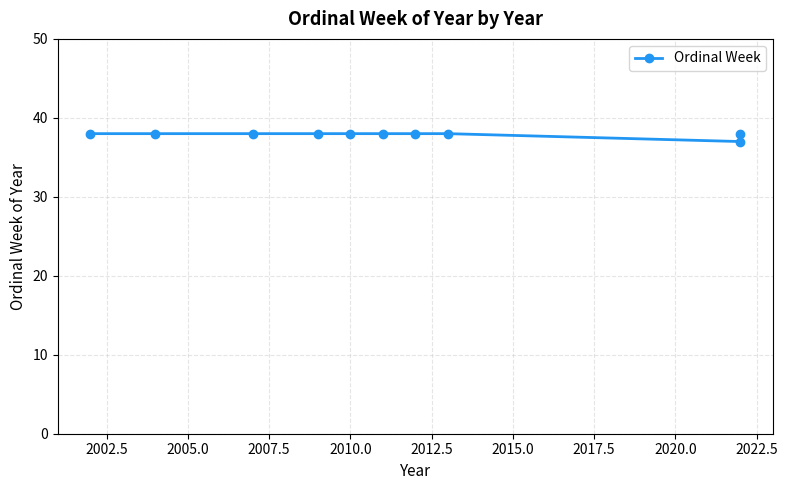

Is it true that the value at 2002.5 is 57?

False